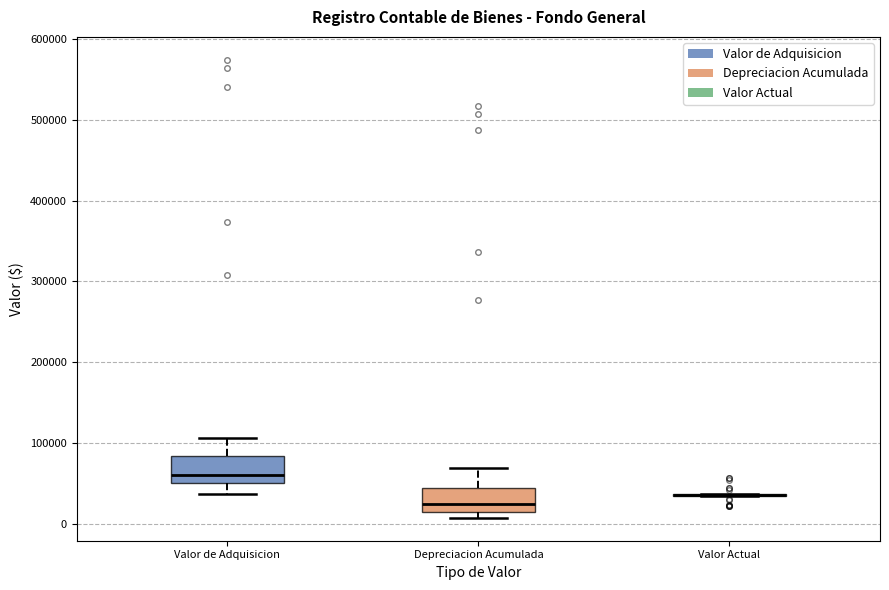

Reading left to right, transcribe this box plot: for each box, give where its median line is, the range the box spans, and where its two whiskers end, as read against the y-axis. The values are not printed on the chart, so give them approximately, as read against the axis.

Valor de Adquisicion: median 60000, box 50000 to 80000, whiskers 40000 to 110000
Depreciacion Acumulada: median 20000 (just above the box's lower edge), box 20000 to 40000, whiskers 10000 to 70000
Valor Actual: box collapsed to a line at 40000, whiskers 30000 to 40000